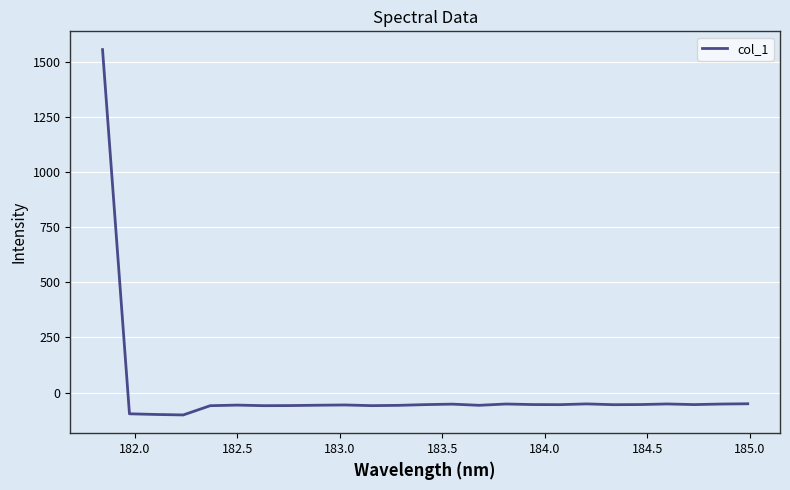

What is the smallest value displayed?

-101.5